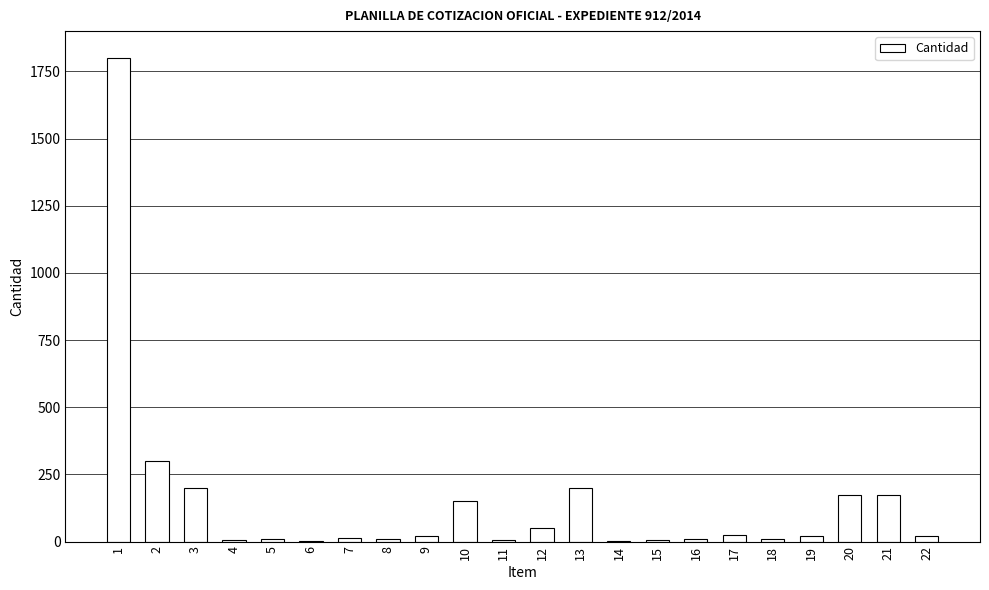

What is the greatest value displayed?

1800